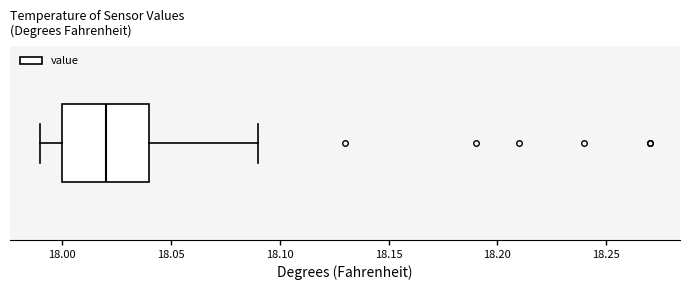

Read this box plot against the x-axis: the position of the median line, the range covered by the box, and the ends of both whiskers. The values are not printed on the chart, so give them approximately, as read against the axis.

median 18.02, box 18.00 to 18.04, whiskers 17.99 to 18.09